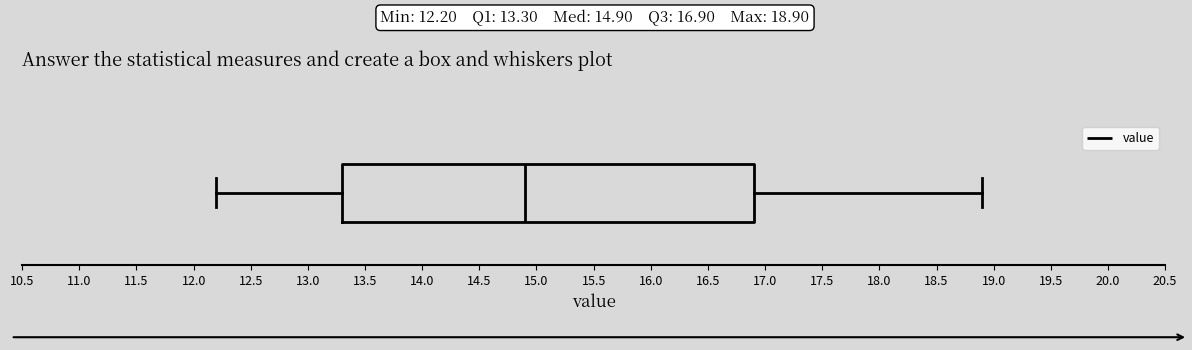

Read this box plot against the x-axis: the position of the median line, the range covered by the box, and the ends of both whiskers. The values are not printed on the chart, so give them approximately, as read against the axis.

median 14.9, box 13.3 to 16.9, whiskers 12.2 to 18.9